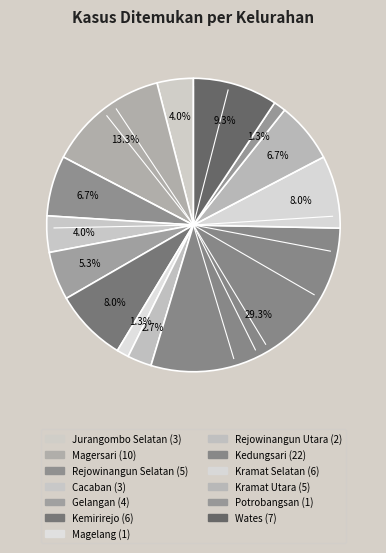

Is it true that Potrobangsan is 11% of the pie?

False